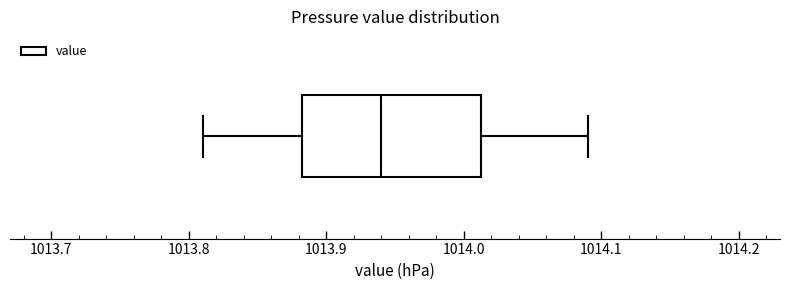

Transcribe this box plot: give where the median line is, the range the box spans, and where the two whiskers end, as read against the x-axis. The values are not printed on the chart, so give them approximately, as read against the axis.

median 1013.94, box 1013.88 to 1014.01, whiskers 1013.81 to 1014.09